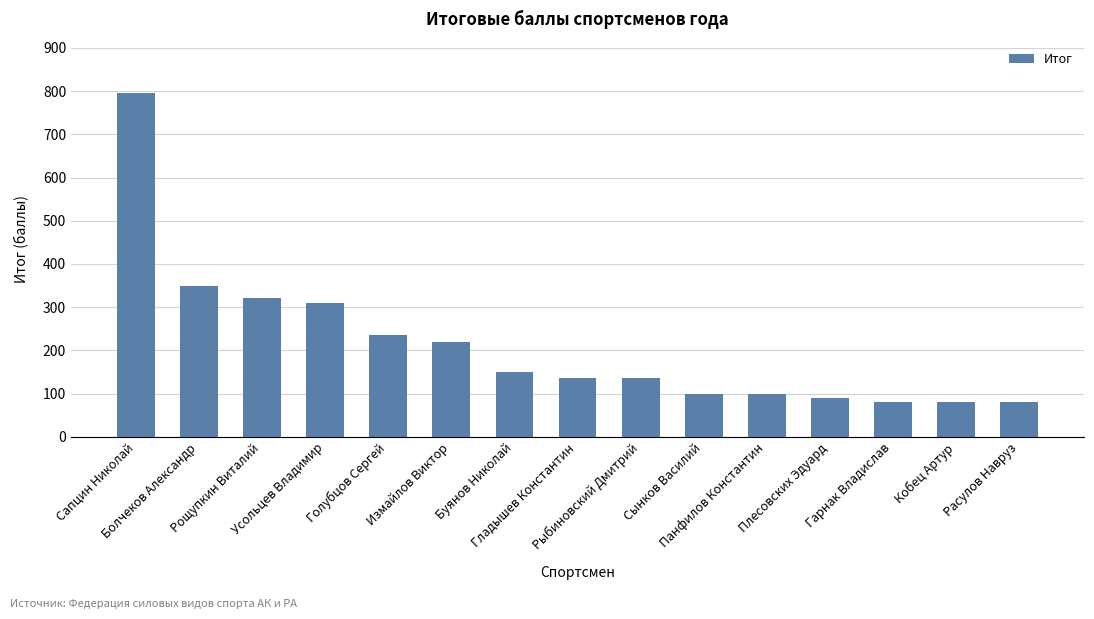

What position from the left is Сапцин Николай?

1